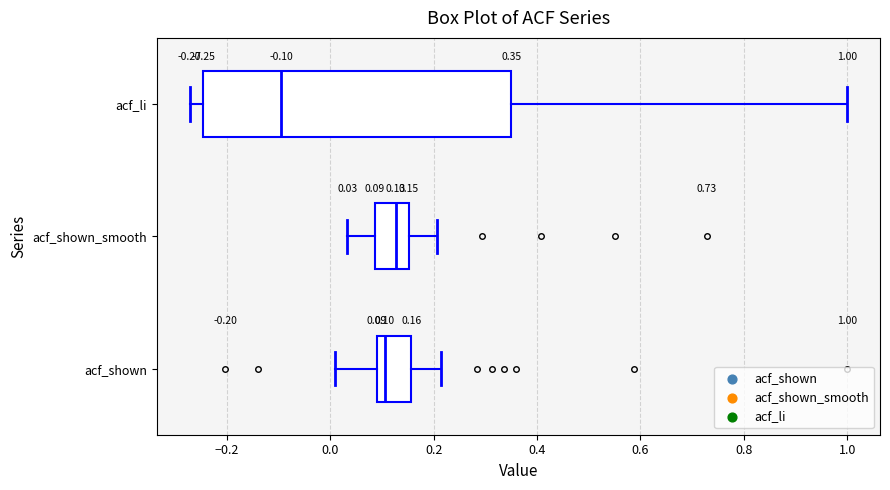

Which box has the furthest to the right median line?

acf_shown_smooth